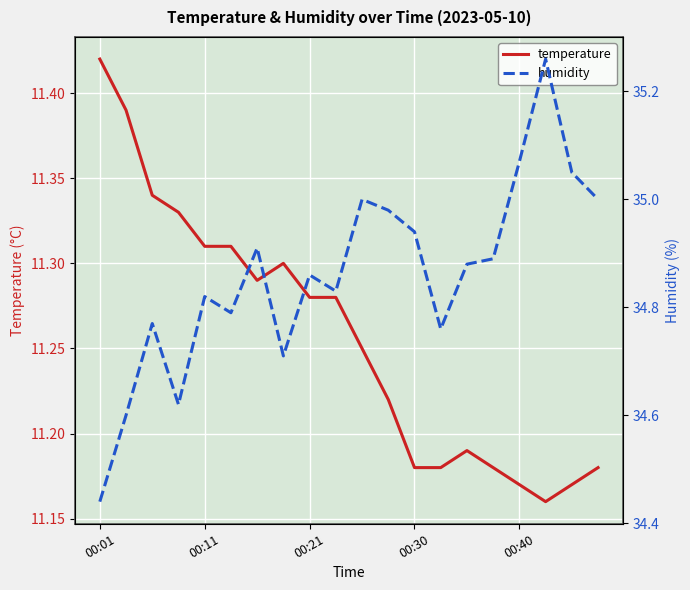

At which category does temperature reach its first local valley?

6